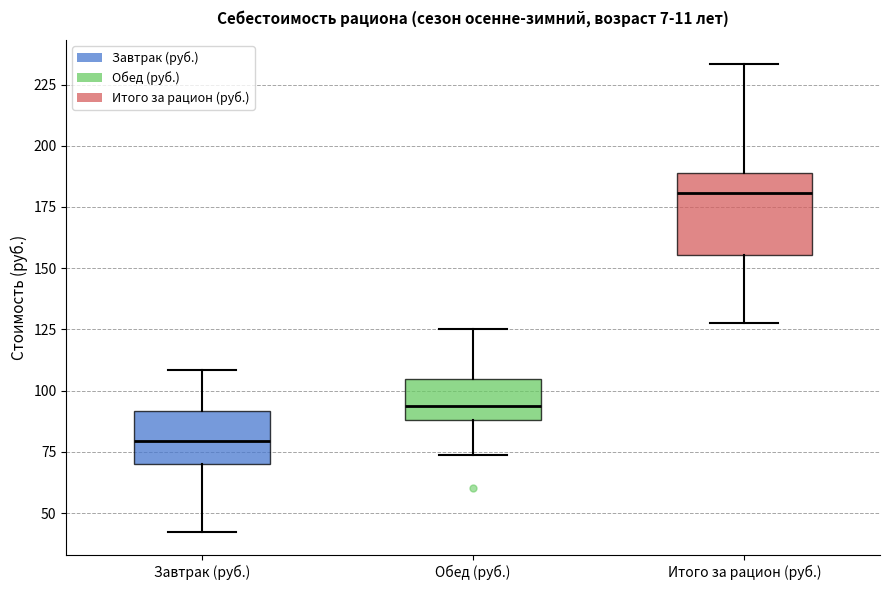

Which box is the tallest, from its lower edge to its upper edge?

Итого за рацион (руб.)